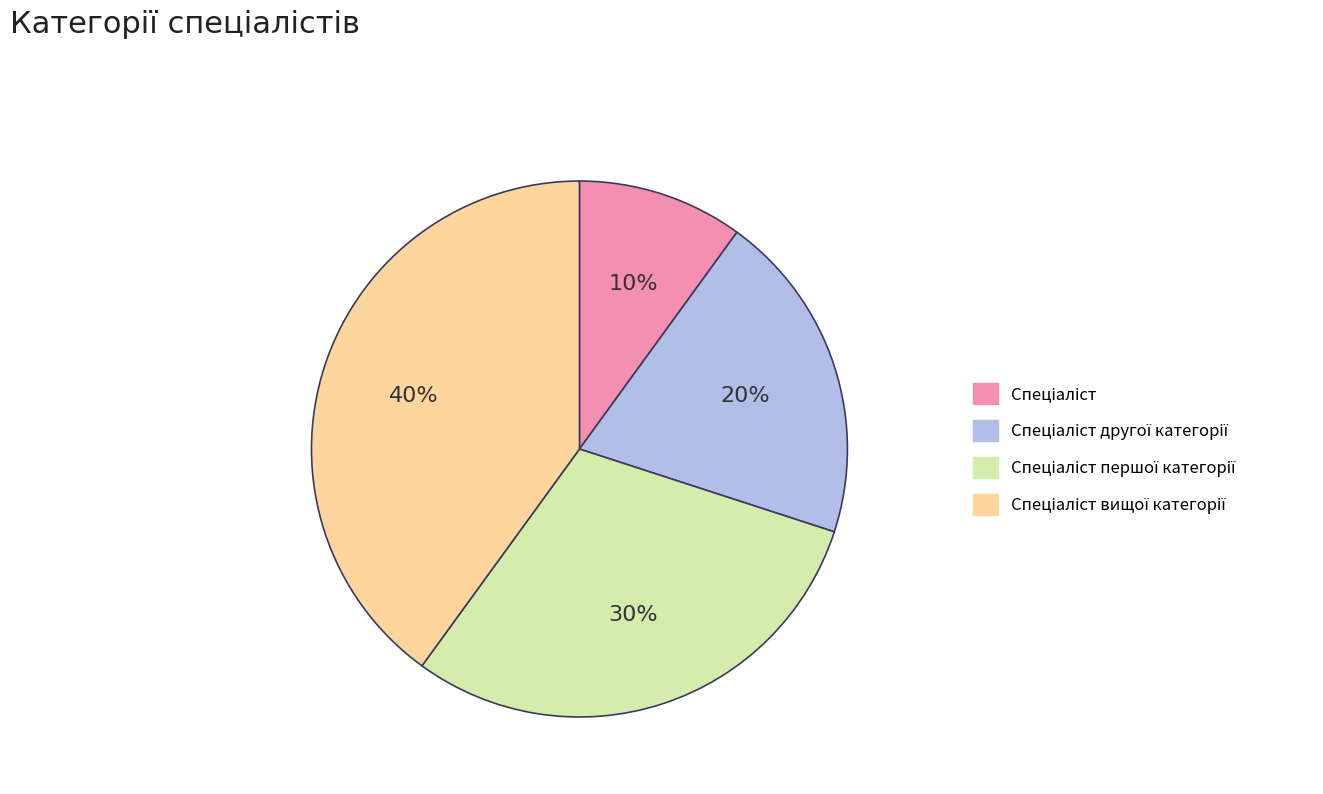

Does any single category account for the majority?

No